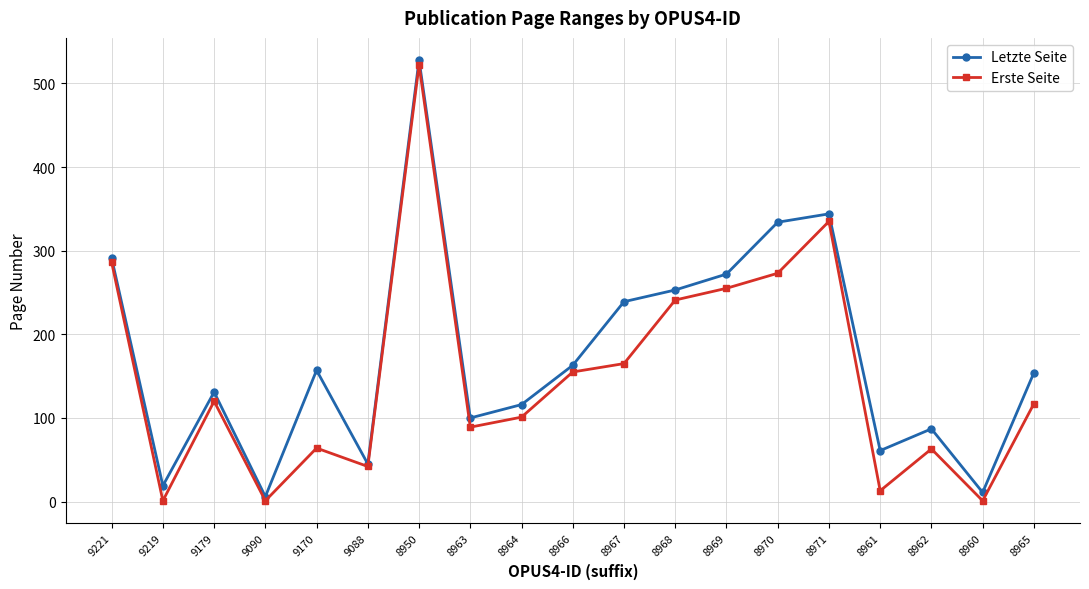

What is the greatest value displayed?

528